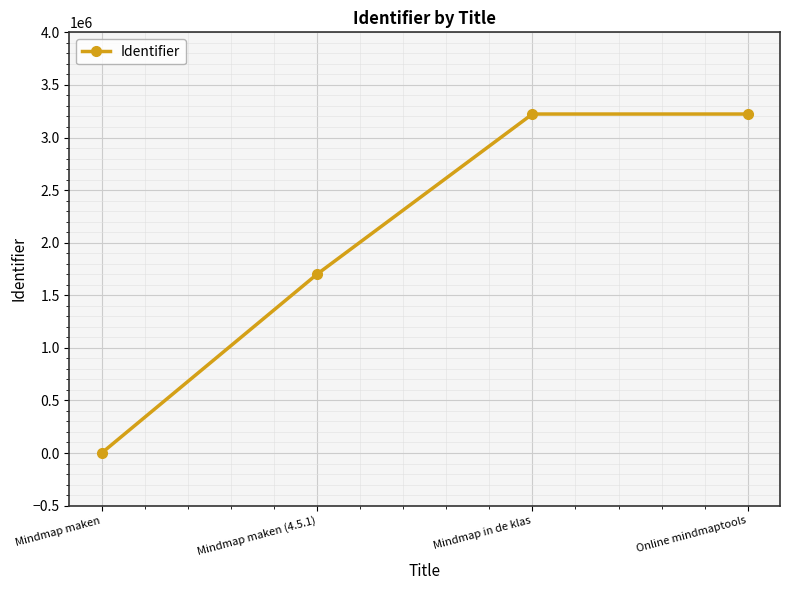

Is it true that the value at Mindmap maken is 1166996?

False